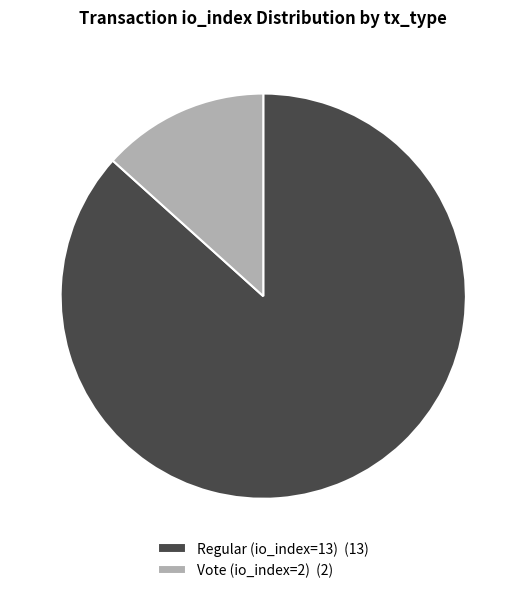

What is the ratio of the value at Regular (io_index=13) to the value at Vote (io_index=2)?

6.5